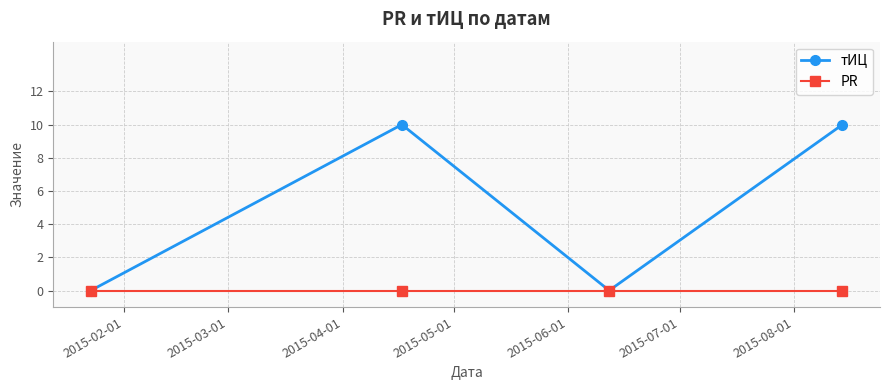

Reading right to left, what are all the values shown in this chart?

тИЦ: 10	0	10	0
PR: 0	0	0	0